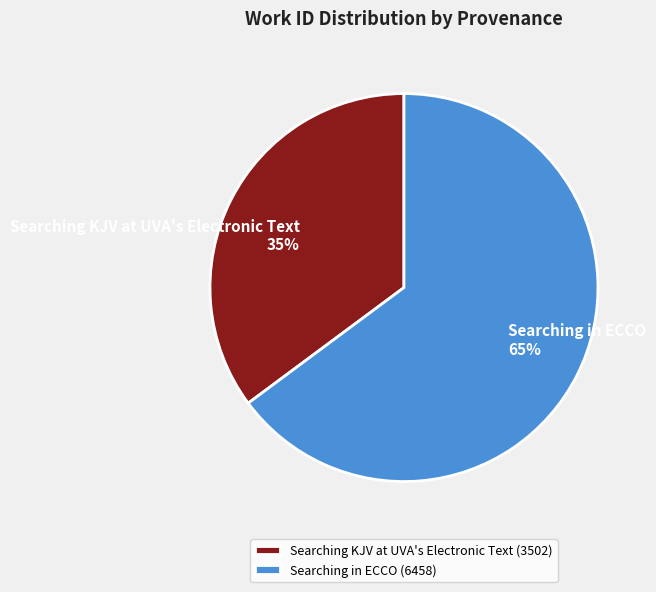

To the nearest percent, what is the combined percentage of Searching KJV at UVA's Electronic Text and Searching in ECCO?

100%